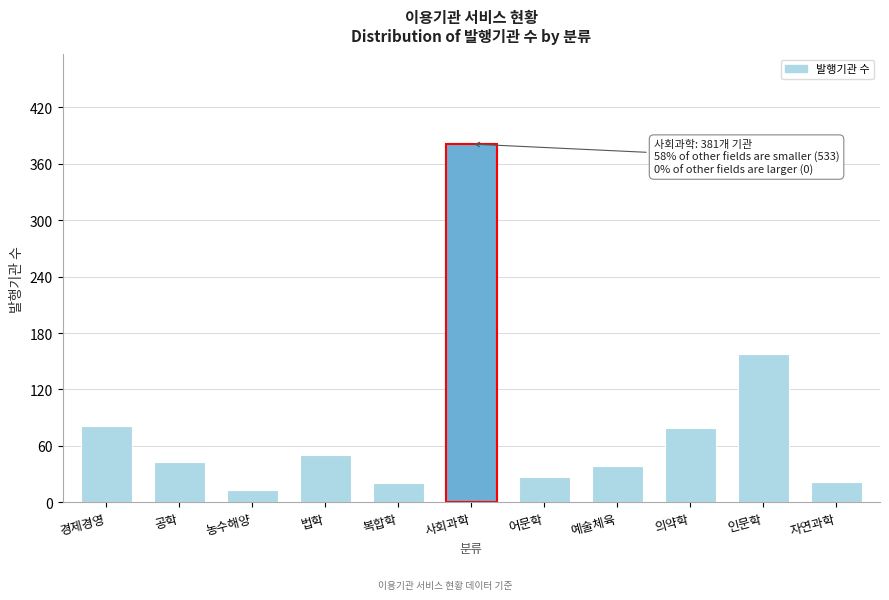

What is the label of the 3rd bar from the left?

농수해양